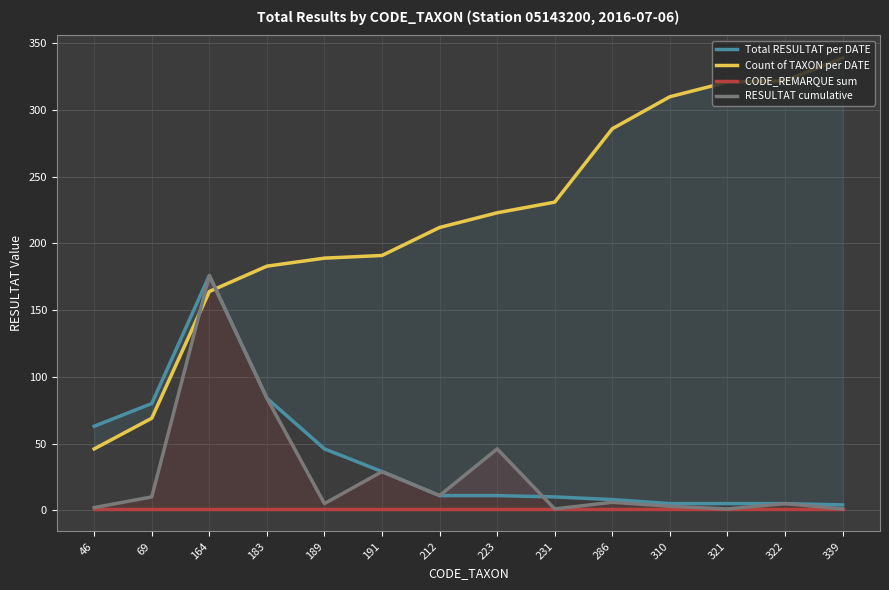

What is the average value of the Count of TAXON per DATE series?

220